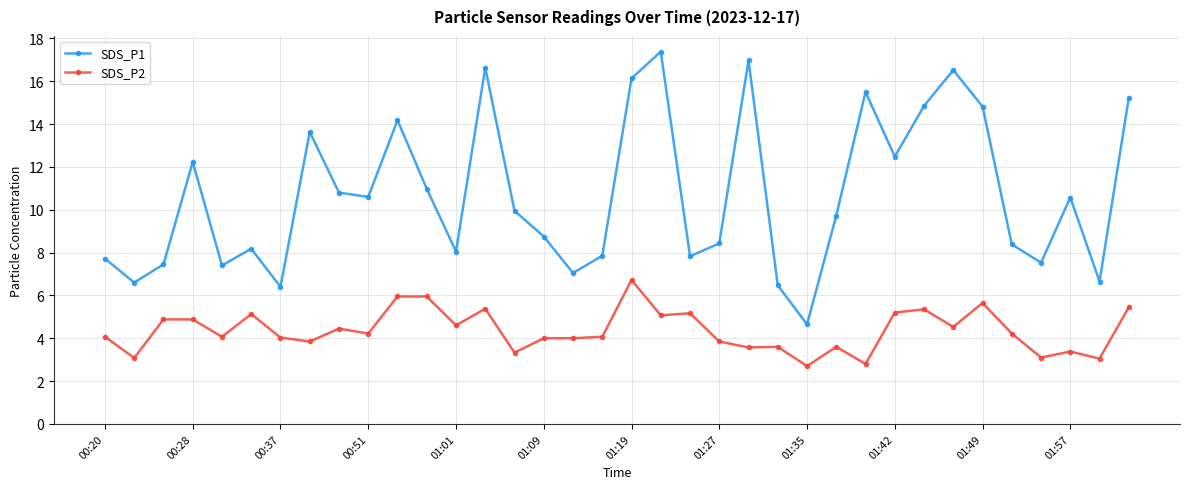

What is the value of the SDS_P2 point at the 27th from the left?

2.8